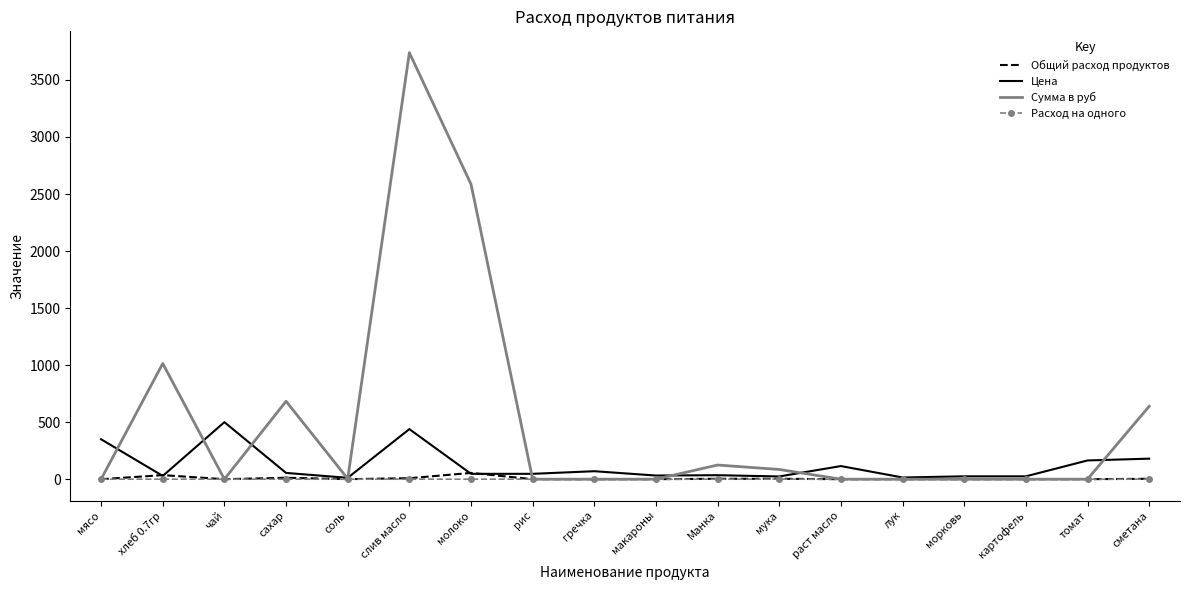

Where does the Цена series first go above 47?

мясо